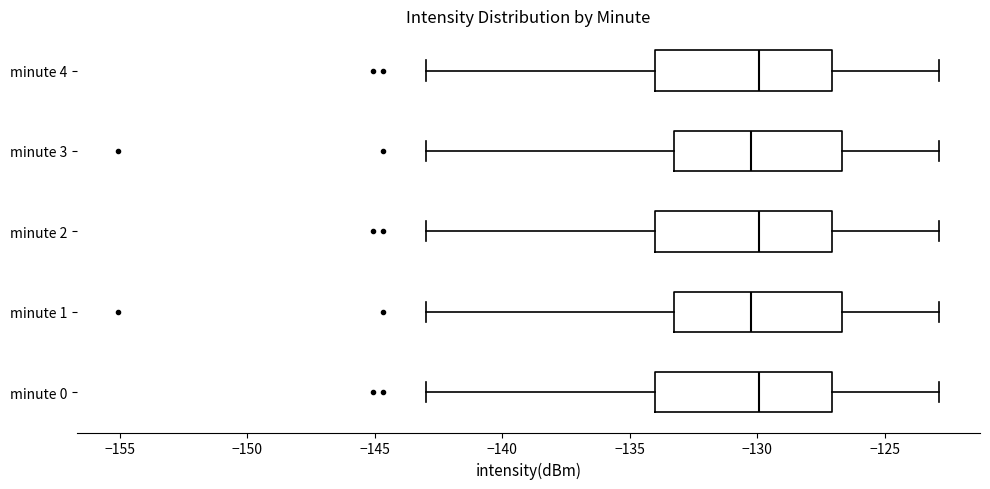

Reading bottom to top, transcribe this box plot: for each box, give where its median line is, the range the box spans, and where its two whiskers end, as read against the x-axis. The values are not printed on the chart, so give them approximately, as read against the axis.

minute 0: median -130.0, box -134.0 to -127.0, whiskers -143.0 to -123.0
minute 1: median -130.5, box -133.5 to -126.5, whiskers -143.0 to -123.0
minute 2: median -130.0, box -134.0 to -127.0, whiskers -143.0 to -123.0
minute 3: median -130.5, box -133.5 to -126.5, whiskers -143.0 to -123.0
minute 4: median -130.0, box -134.0 to -127.0, whiskers -143.0 to -123.0